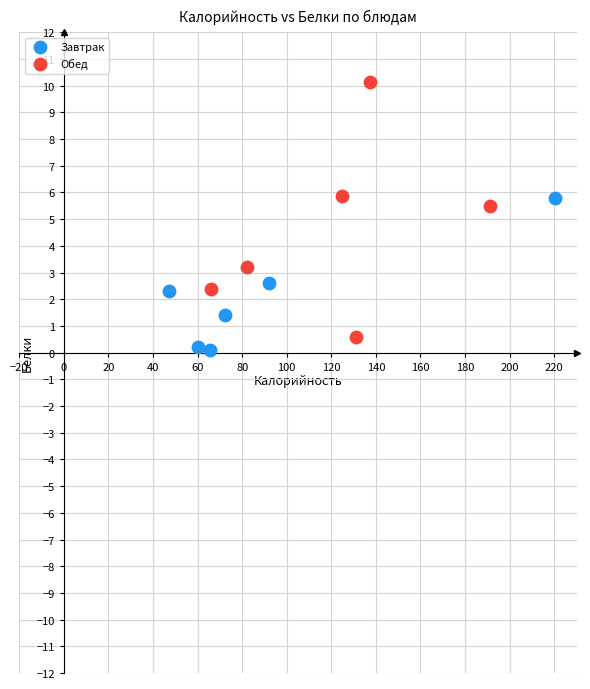

Which series reaches the maximum Y coordinate?

Обед